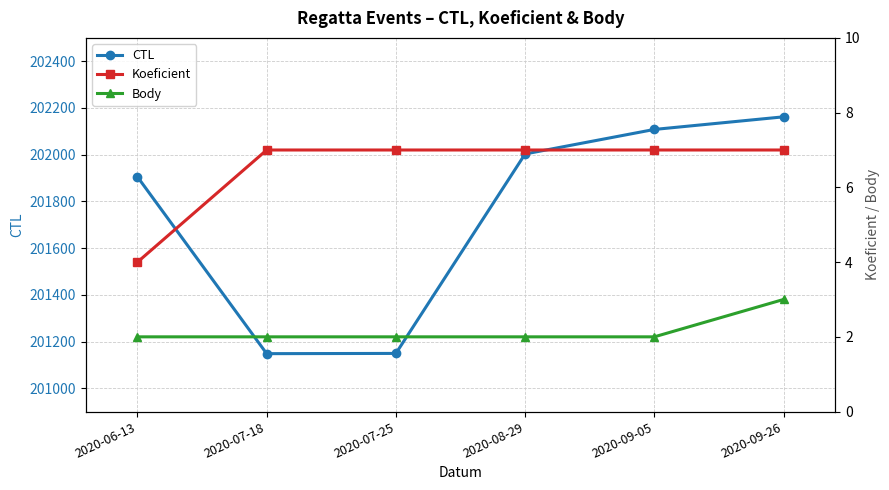

Is the value of Body at 2020-09-26 greater than the value of Koeficient at 2020-07-18?

No